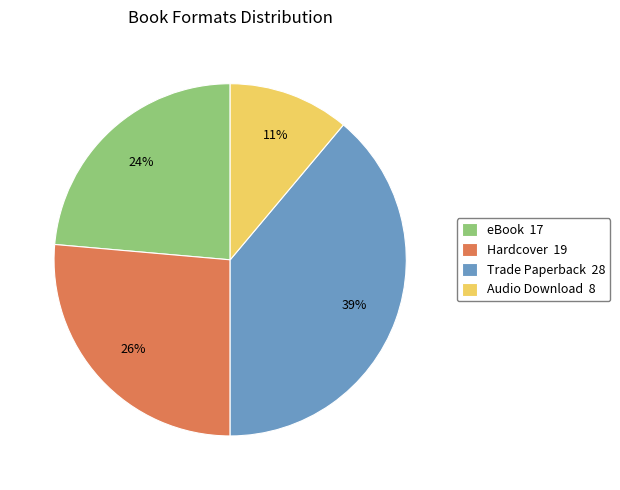

To the nearest percent, what is the average slice percentage?

25%